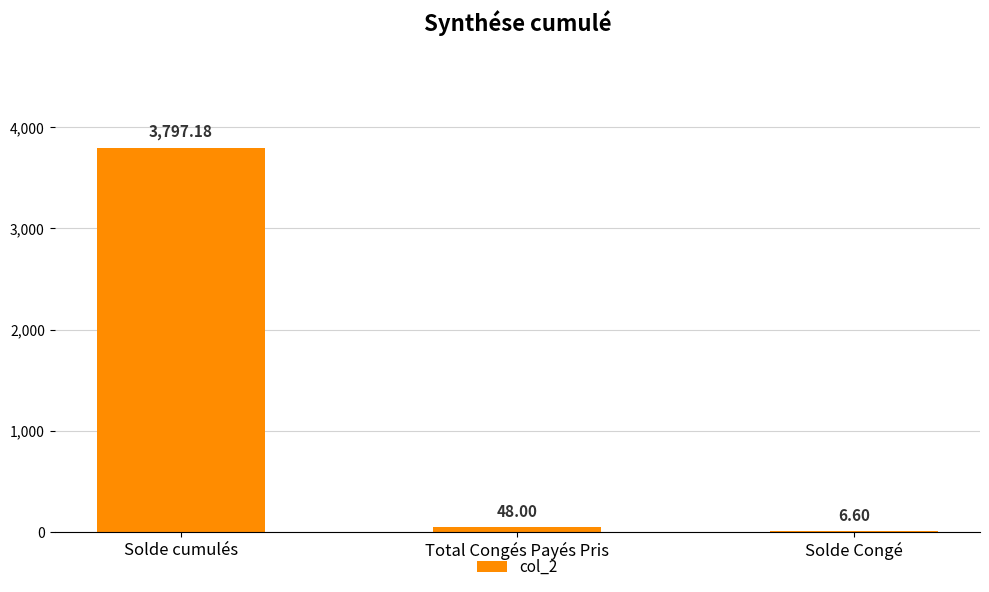

Which label corresponds to the largest value in the chart?

Solde cumulés